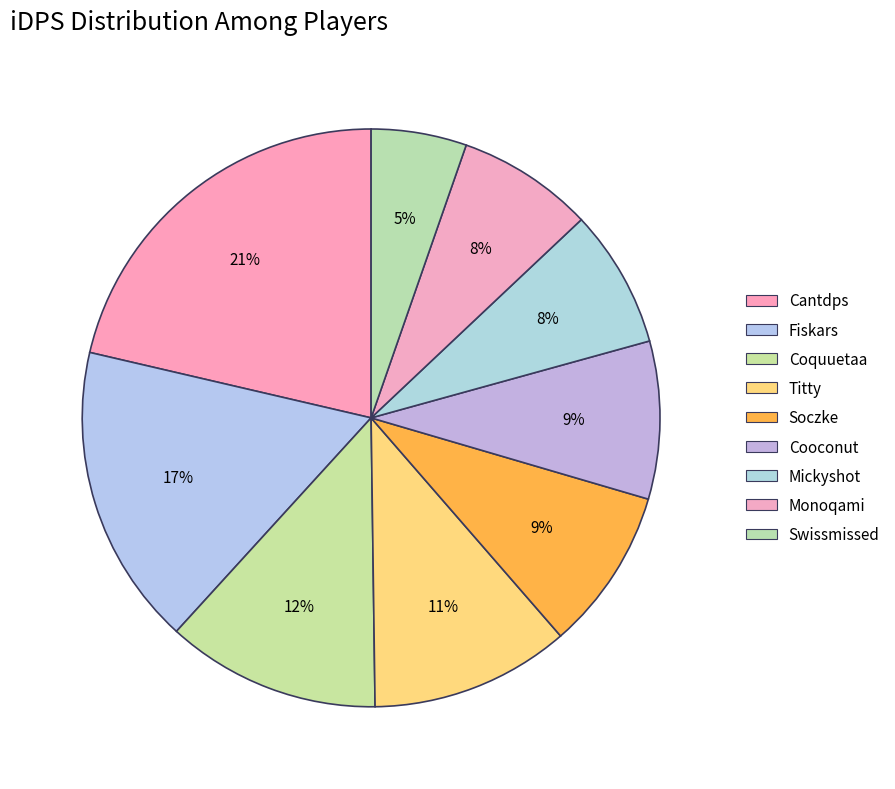

Combined, do Coquuetaa and Titty account for over 50%?

No